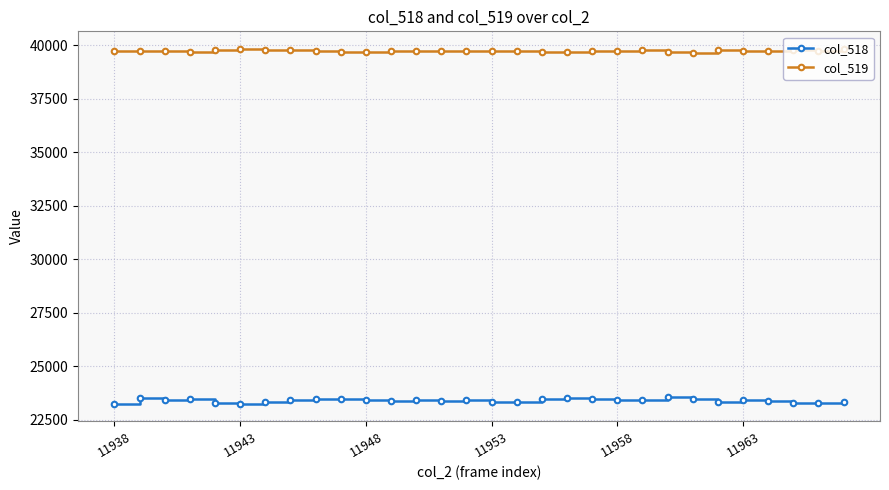

What is the greatest value displayed?

39813